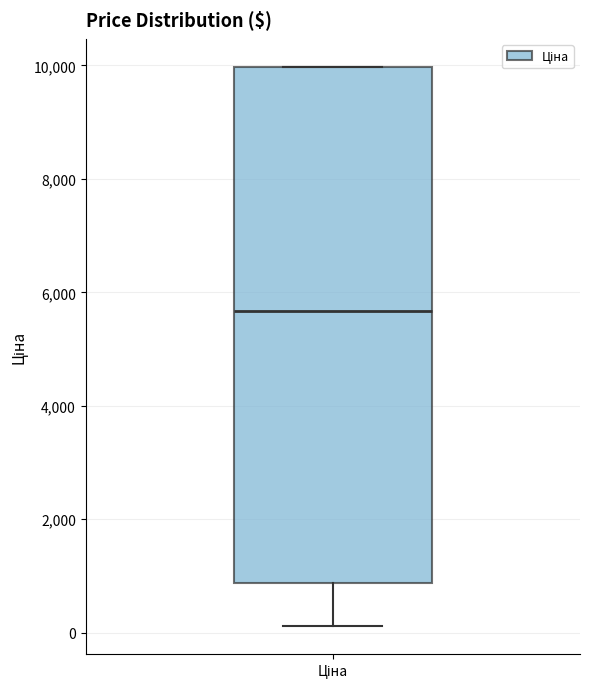

Transcribe this box plot: give where the median line is, the range the box spans, and where the two whiskers end, as read against the y-axis. The values are not printed on the chart, so give them approximately, as read against the axis.

median 5600, box 800 to 10000, whiskers 200 to 10000